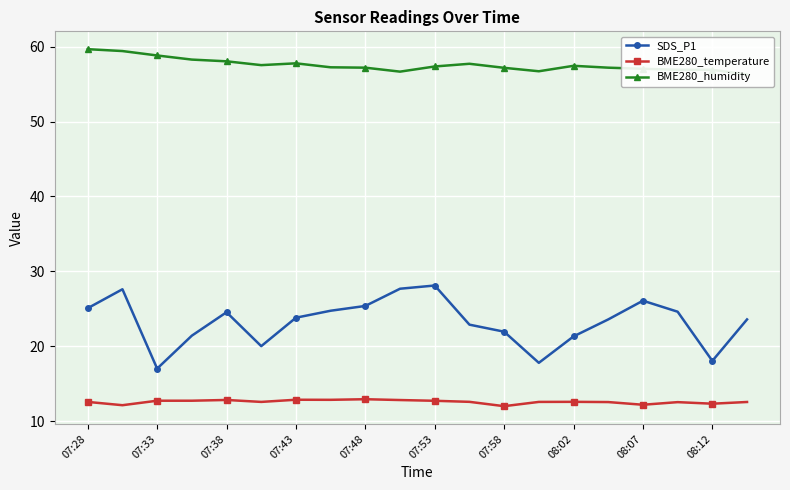

True or false: SDS_P1 and BME280_humidity intersect in this chart.

False